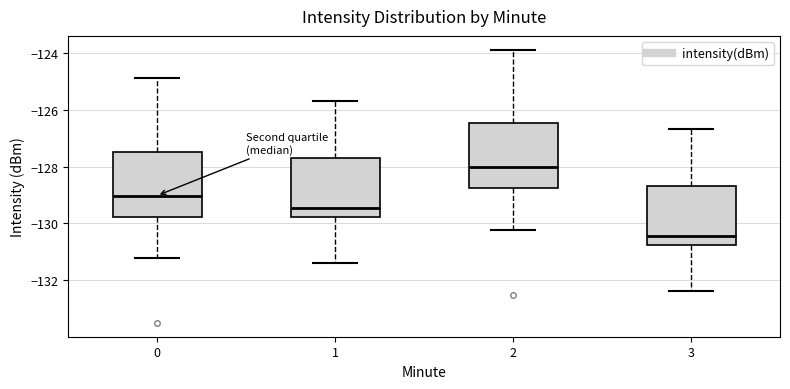

Where is the lower edge of the box at x = 1 on the y-axis? The values are not printed on the chart, so give them approximately, as read against the axis.

-129.8